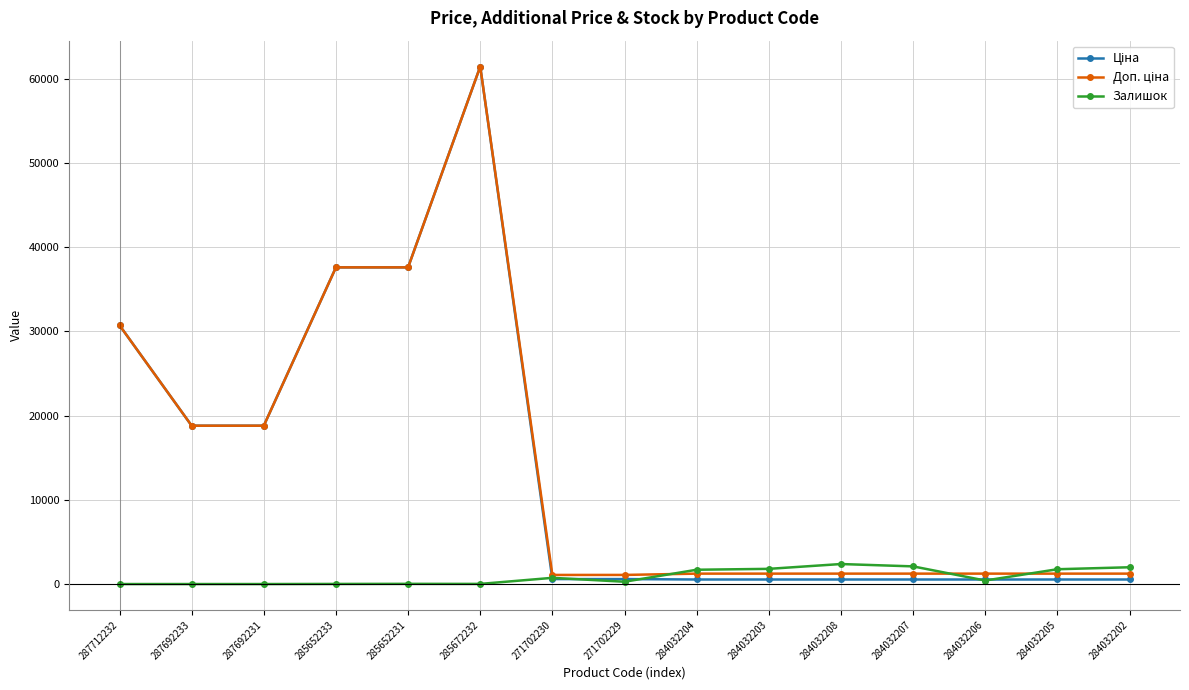

What is the spread (max minus min) of values at 287692231?

18796.8